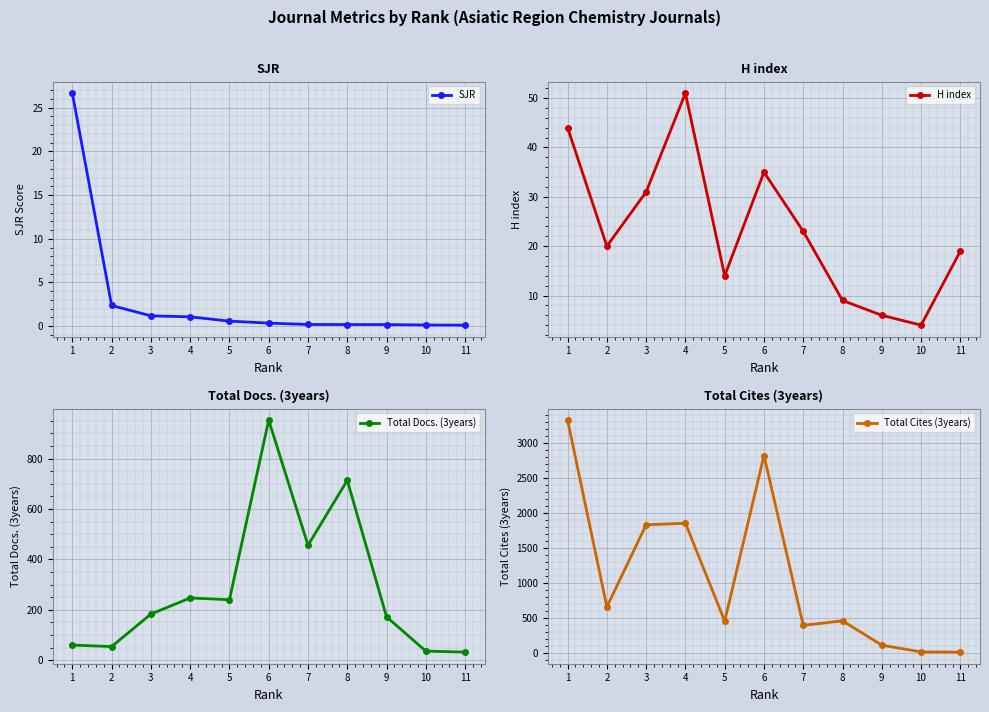

The Total Cites (3years) series shows 10.4 at 10. True or false?

False